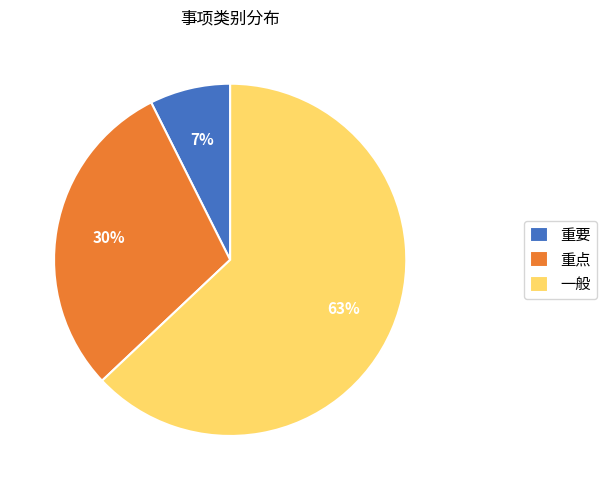

To the nearest percent, what is the difference between the largest and smallest slice percentages?

56%